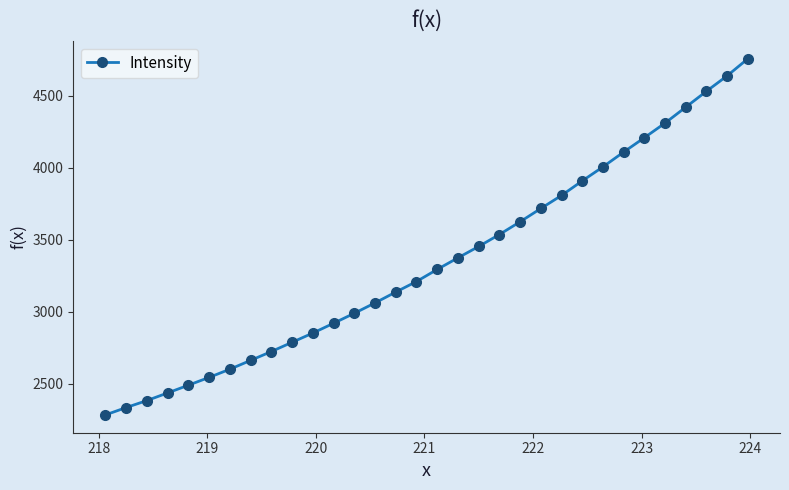

How many lines are shown in the chart?

1